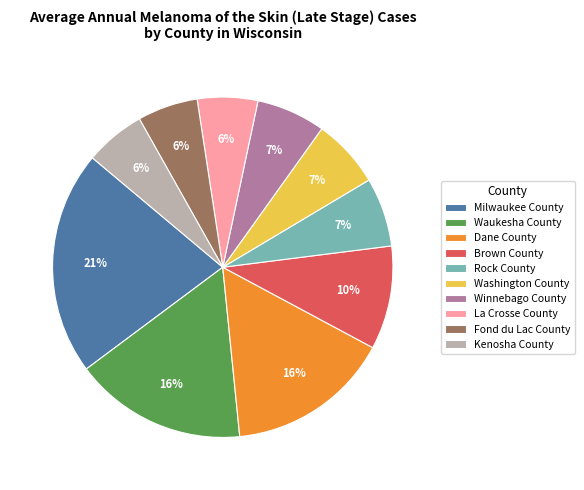

What is the ratio of the value at Kenosha County to the value at Fond du Lac County?

1.0